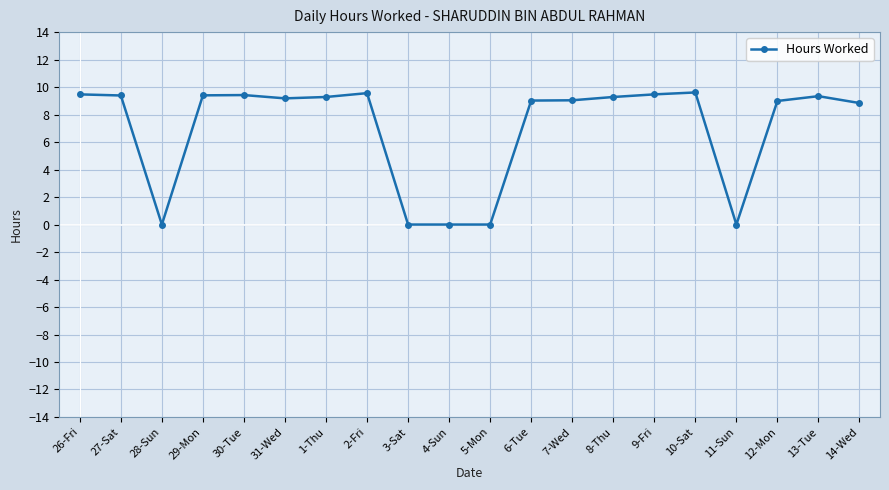

How many categories are shown in the chart?

20